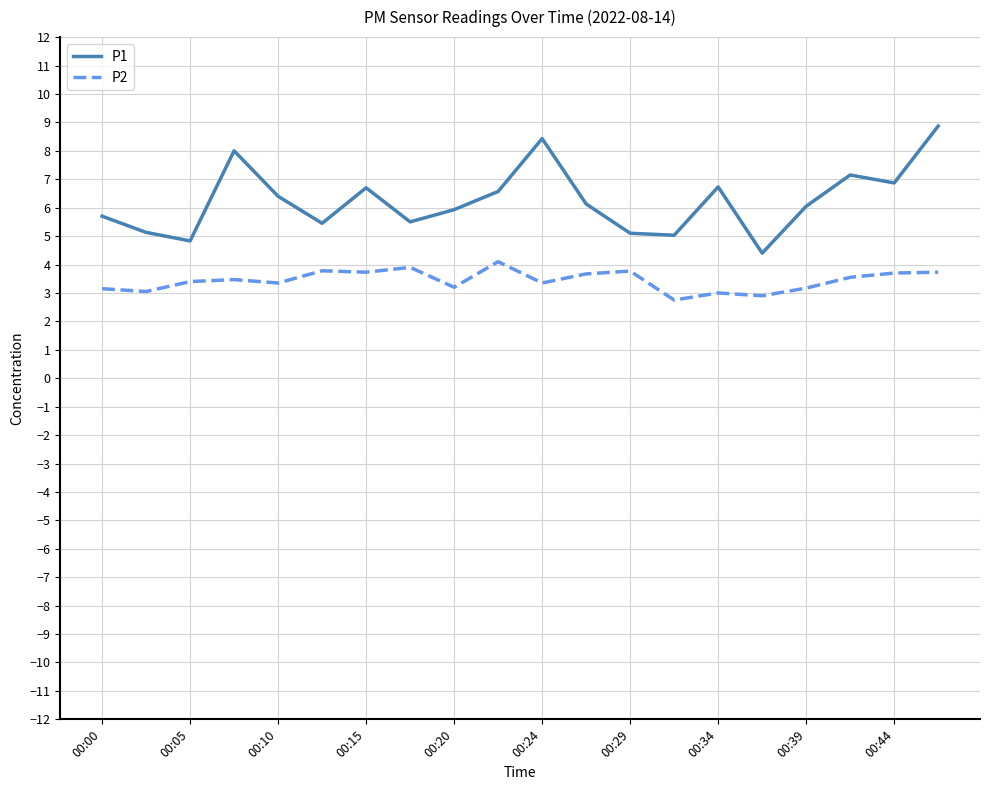

At how many categories does at least one series exceed 4?

20